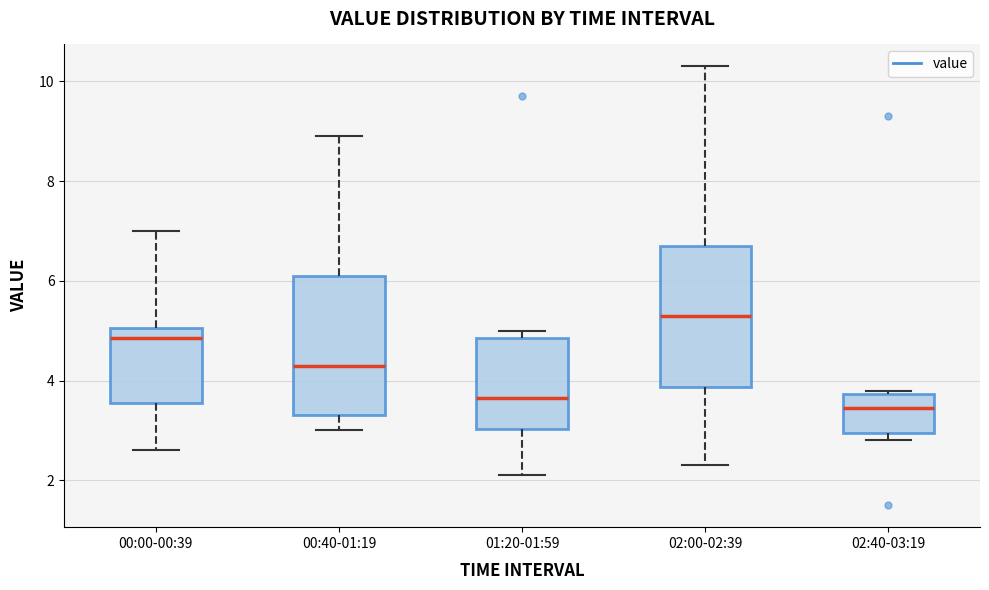

Reading left to right, transcribe this box plot: for each box, give where its median line is, the range the box spans, and where its two whiskers end, as read against the y-axis. The values are not printed on the chart, so give them approximately, as read against the axis.

00:00-00:39: median 4.8, box 3.6 to 5.0, whiskers 2.6 to 7.0
00:40-01:19: median 4.4, box 3.4 to 6.2, whiskers 3.0 to 9.0
01:20-01:59: median 3.6, box 3.0 to 4.8, whiskers 2.2 to 5.0
02:00-02:39: median 5.4, box 3.8 to 6.8, whiskers 2.4 to 10.4
02:40-03:19: median 3.4, box 3.0 to 3.8, whiskers 2.8 to 3.8 (just above the box's upper edge)